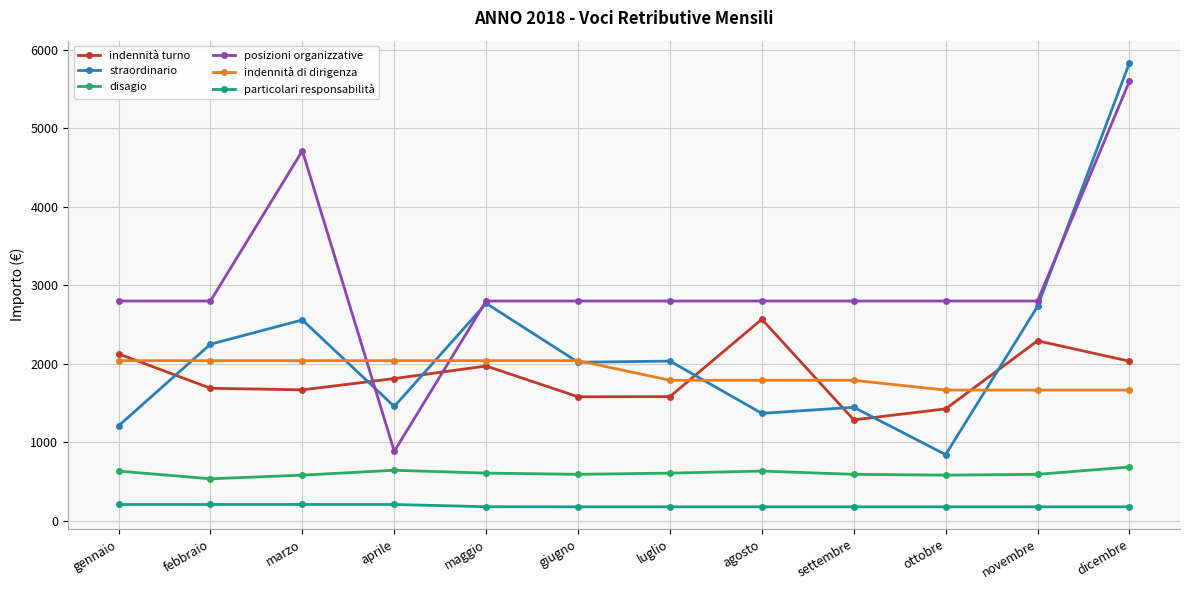

Which series has the largest range (max minus min)?

straordinario